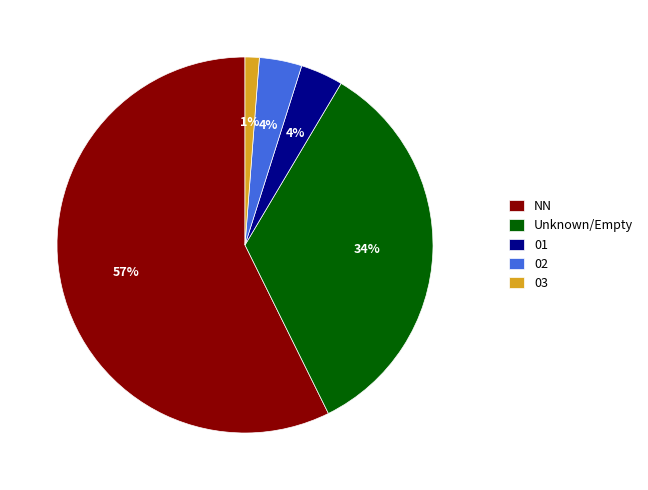

Does NN account for over 50% of the chart?

Yes